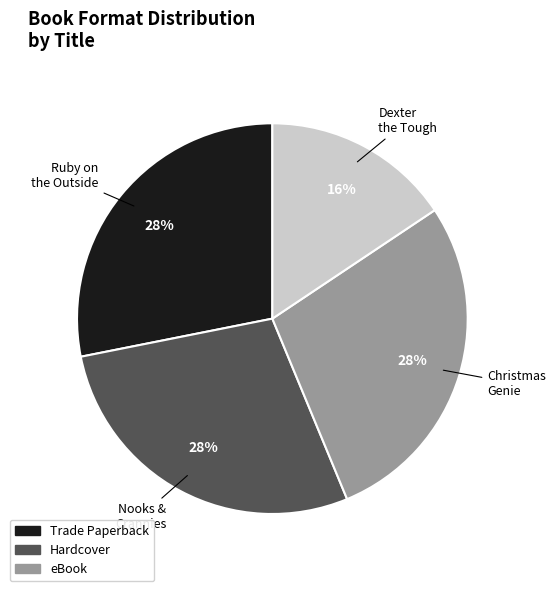

Does any single category account for the majority?

No